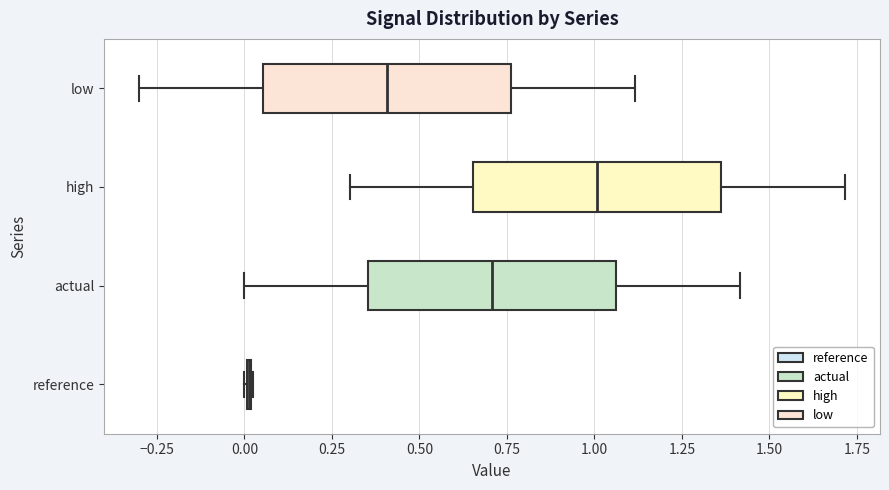

Where is the left edge of the box for actual on the x-axis? The values are not printed on the chart, so give them approximately, as read against the axis.

0.35